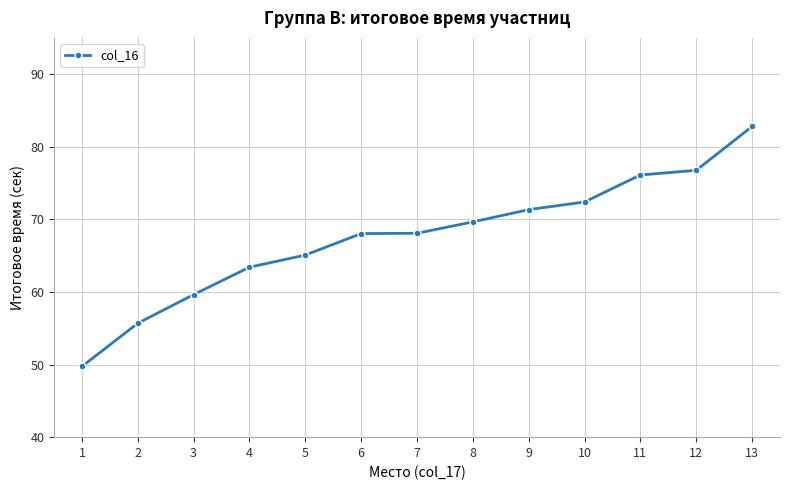

Is it true that the value at 3 is 59.6?

True